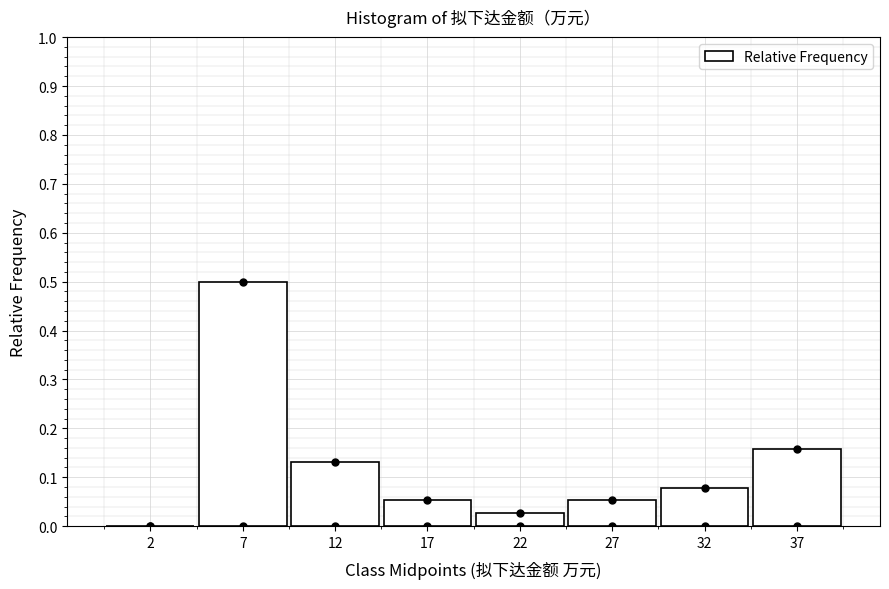

Between 7 and 27, which is larger?

7